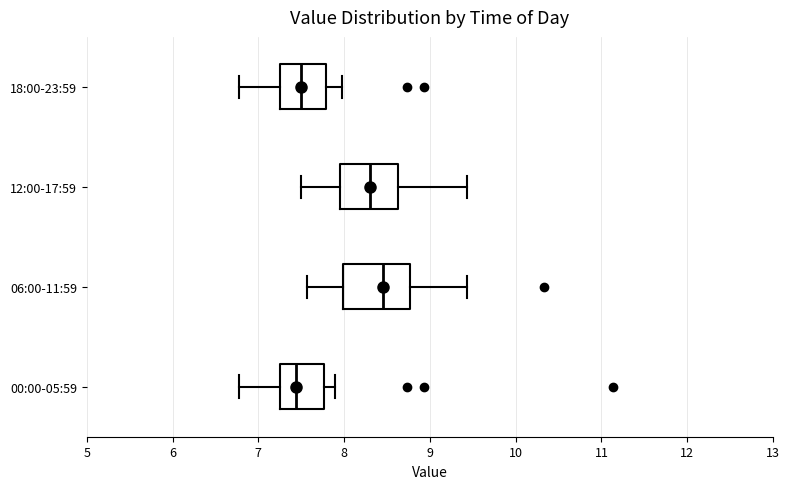

Reading bottom to top, transcribe this box plot: for each box, give where its median line is, the range the box spans, and where its two whiskers end, as read against the x-axis. The values are not printed on the chart, so give them approximately, as read against the axis.

00:00-05:59: median 7.4, box 7.3 to 7.8, whiskers 6.8 to 7.9
06:00-11:59: median 8.5, box 8.0 to 8.8, whiskers 7.6 to 9.4
12:00-17:59: median 8.3, box 8.0 to 8.6, whiskers 7.5 to 9.4
18:00-23:59: median 7.5, box 7.3 to 7.8, whiskers 6.8 to 8.0